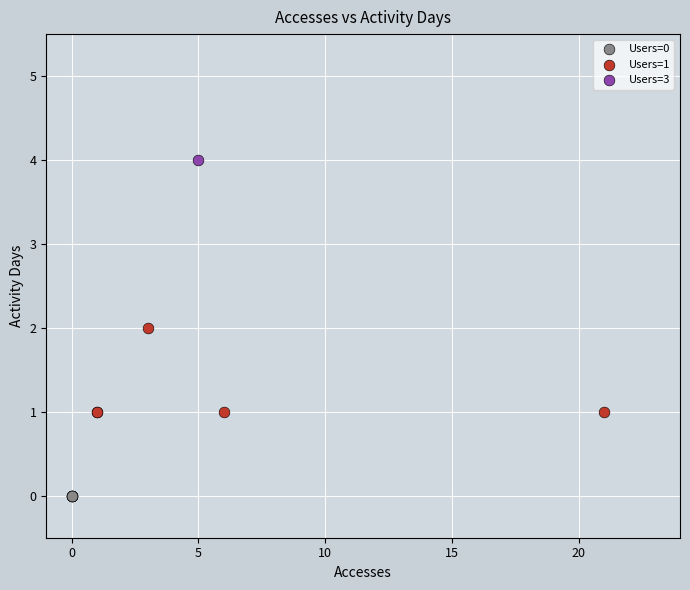

Which series reaches the minimum Y coordinate?

Users=0